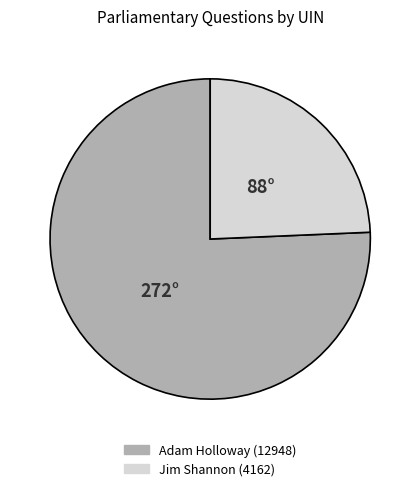

Between Jim Shannon (4162) and Adam Holloway (12948), which is larger?

Adam Holloway (12948)